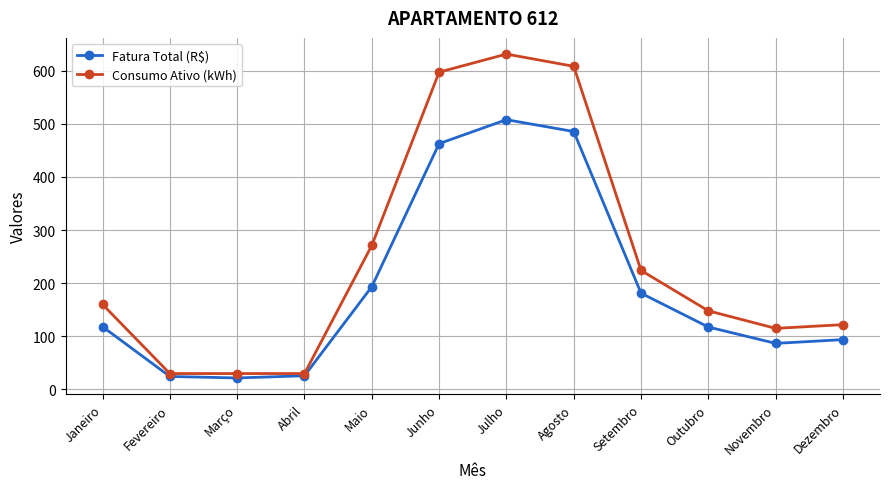

True or false: Fatura Total (R$) has more than 0 points higher than both neighbors.

True